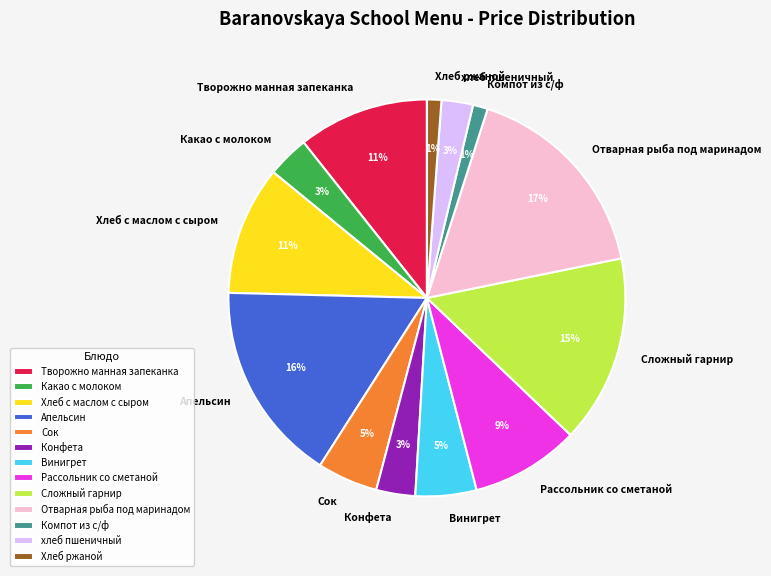

How many slices are in this pie chart?

13